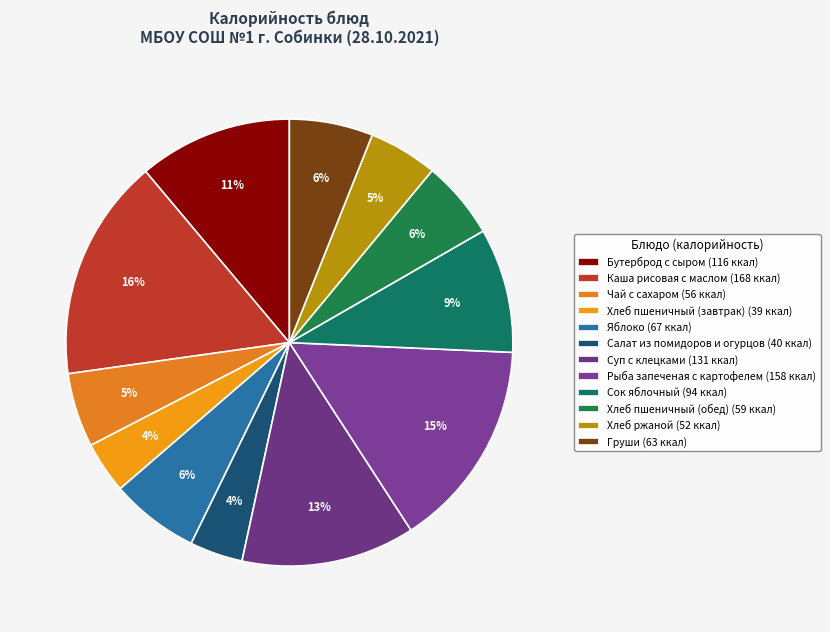

Count the number of slices in the pie.

12